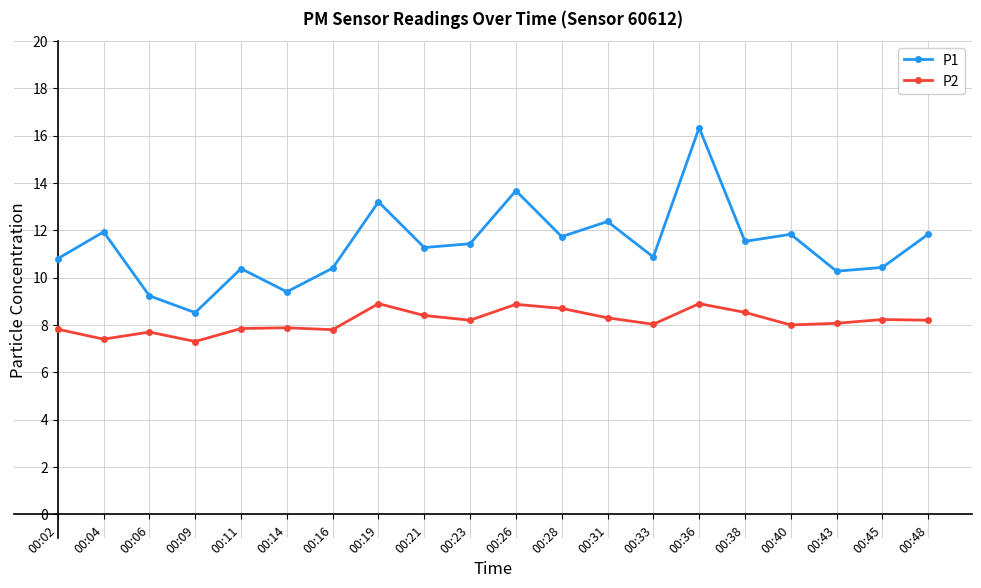

True or false: P1 and P2 intersect in this chart.

False